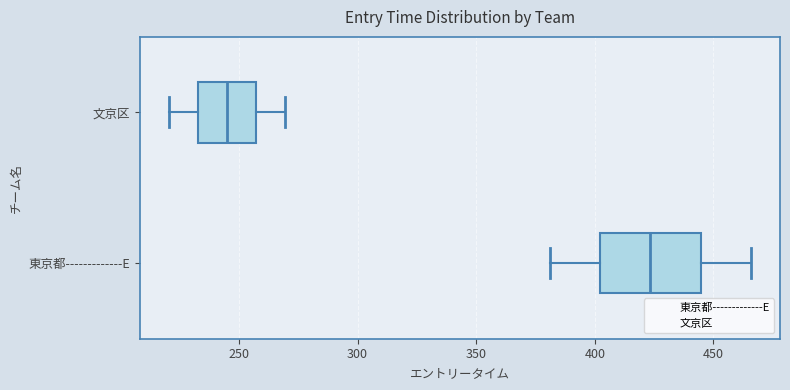

Reading bottom to top, transcribe this box plot: for each box, give where its median line is, the range the box spans, and where its two whiskers end, as read against the x-axis. The values are not printed on the chart, so give them approximately, as read against the axis.

東京都-------------E: median 425, box 400 to 445, whiskers 380 to 465
文京区: median 245, box 235 to 255, whiskers 220 to 270